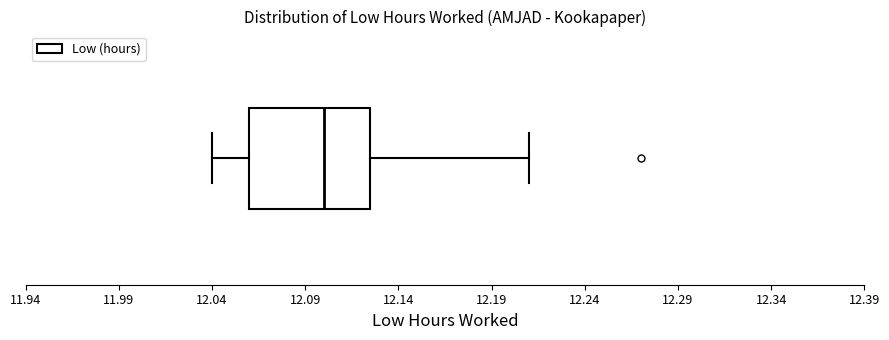

Transcribe this box plot: give where the median line is, the range the box spans, and where the two whiskers end, as read against the x-axis. The values are not printed on the chart, so give them approximately, as read against the axis.

median 12.100, box 12.060 to 12.125, whiskers 12.040 to 12.210